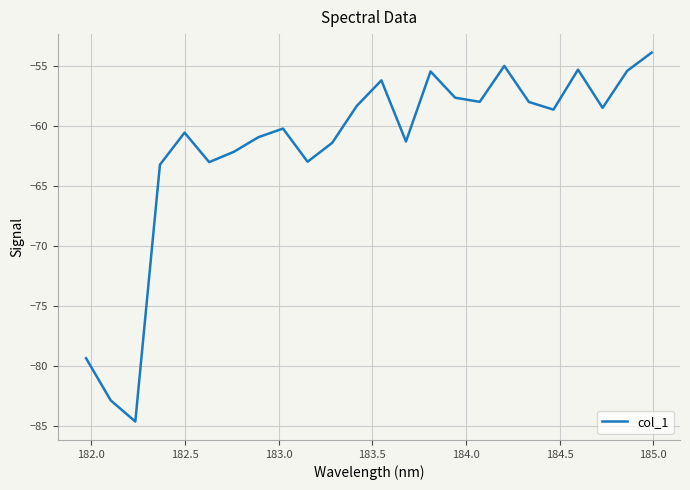

What is the difference between the maximum and minimum values?

30.8